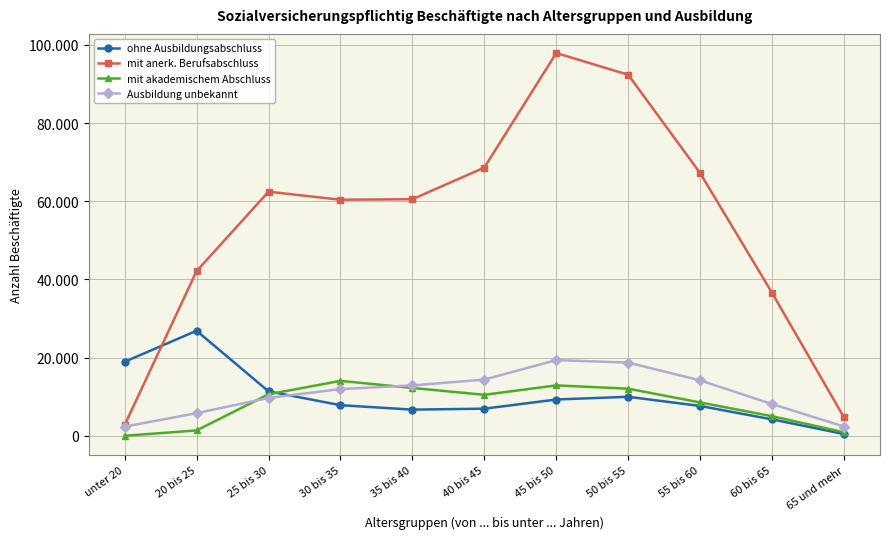

Which series has the largest total across all categories?

mit anerk. Berufsabschluss